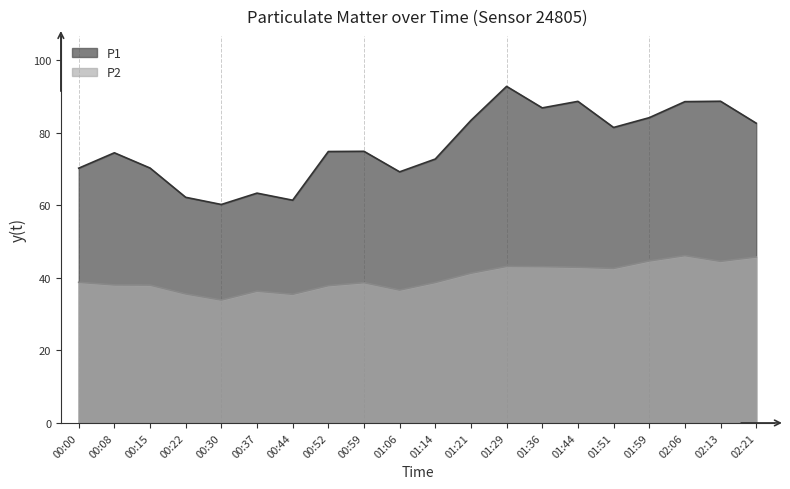

Reading left to right, list all the values displayed in this chart.

P1: 00:00=70.2	00:08=74.5	00:15=70.3	00:22=62.2	00:30=60.2	00:37=63.4	00:44=61.4	00:52=74.8	00:59=74.9	01:06=69.2	01:14=72.8	01:21=83.4	01:29=92.8	01:36=86.8	01:44=88.7	01:51=81.5	01:59=84.2	02:06=88.6	02:13=88.7	02:21=82.6
P2: 00:00=38.8	00:08=38.0	00:15=38.0	00:22=35.6	00:30=33.9	00:37=36.3	00:44=35.5	00:52=37.9	00:59=38.7	01:06=36.6	01:14=38.7	01:21=41.3	01:29=43.1	01:36=43.1	01:44=42.9	01:51=42.6	01:59=44.6	02:06=46.1	02:13=44.5	02:21=45.8